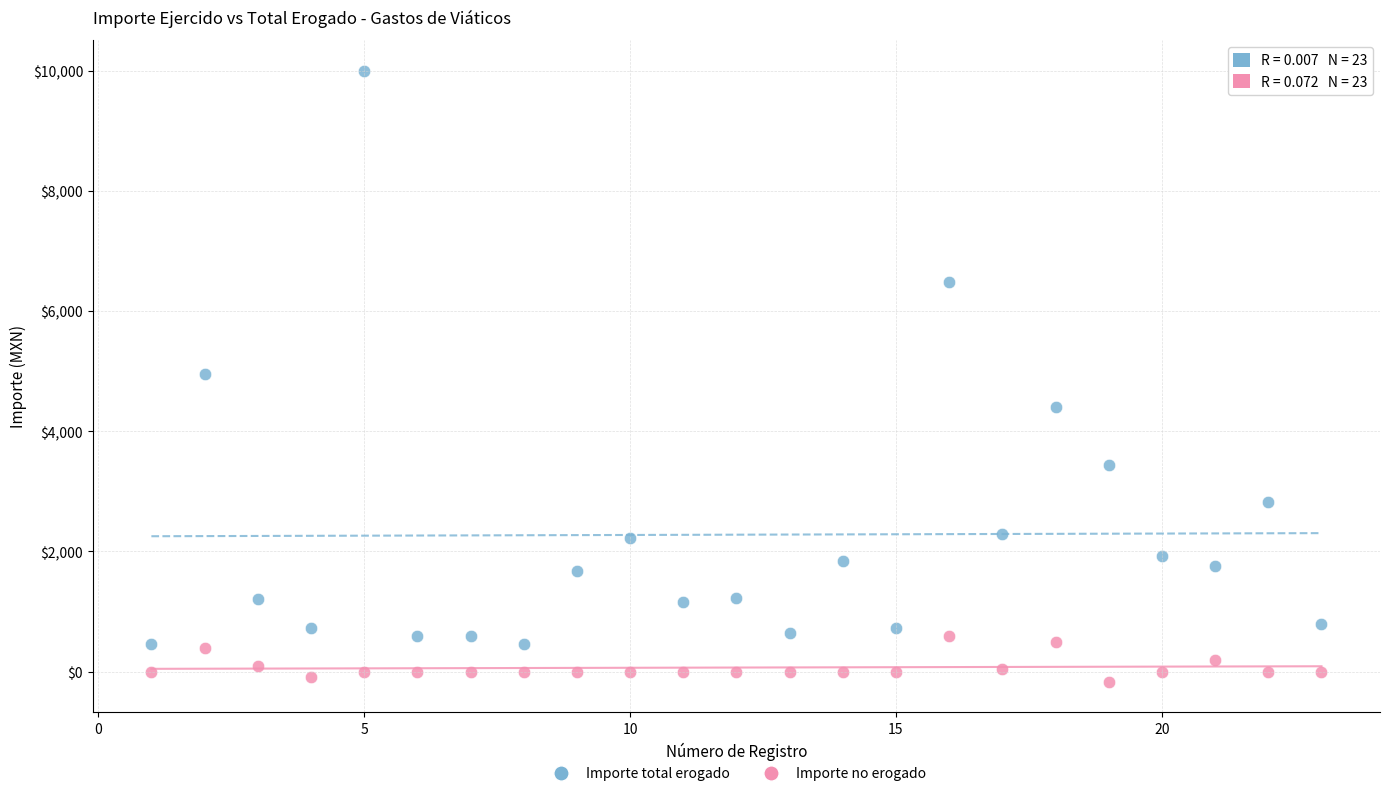

In the Importe total erogado series, what Y value is closest to 5232?

4950.0